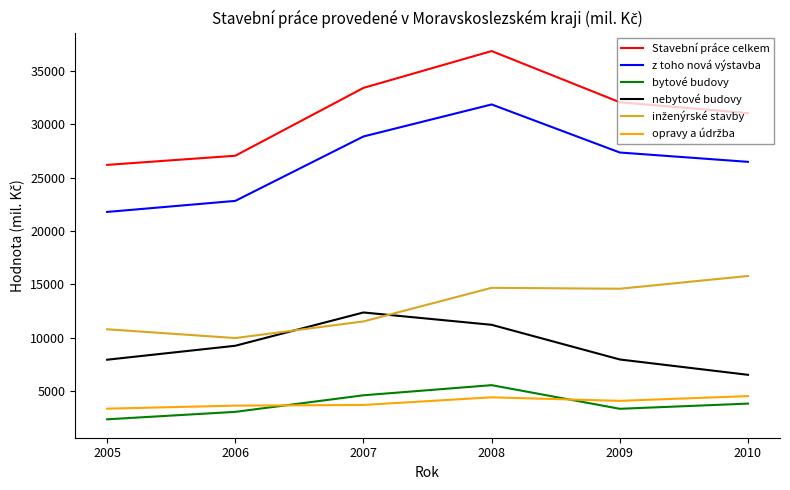

True or false: Stavební práce celkem and nebytové budovy intersect in this chart.

False